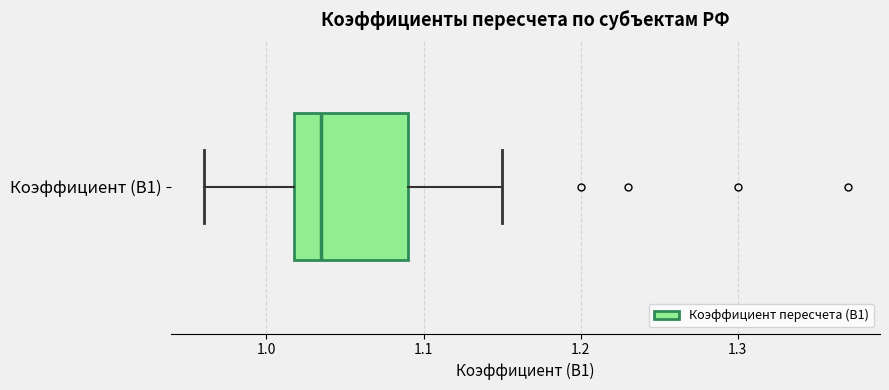

Where does the right whisker of the box for Коэффициент (В1) end on the x-axis? The values are not printed on the chart, so give them approximately, as read against the axis.

1.15